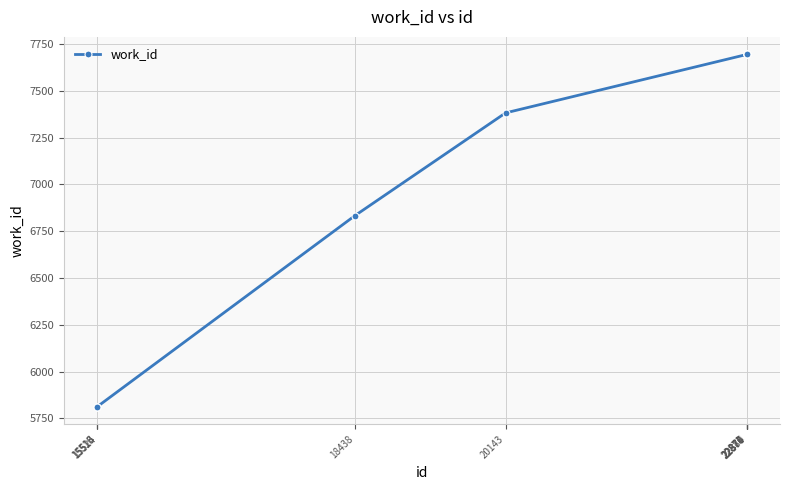

Does the chart have visible grid lines?

Yes